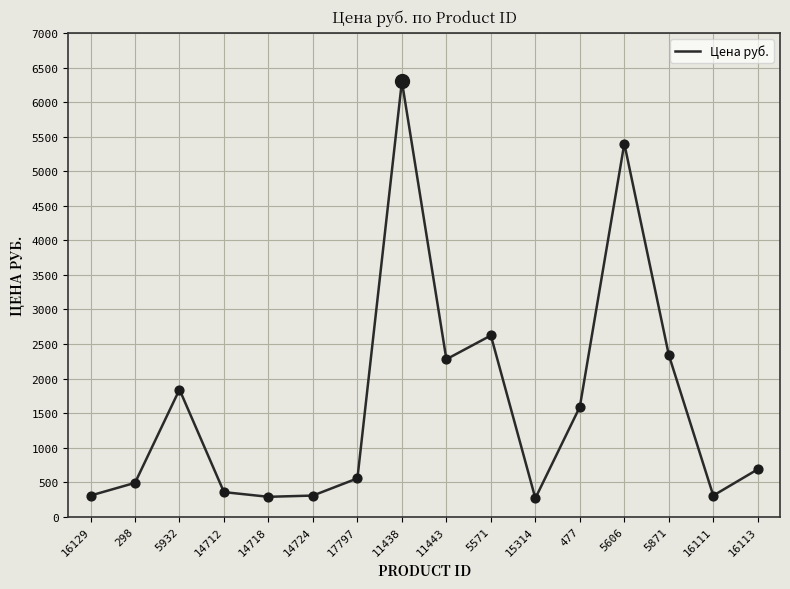

Between 16113 and 17797, which is larger?

16113